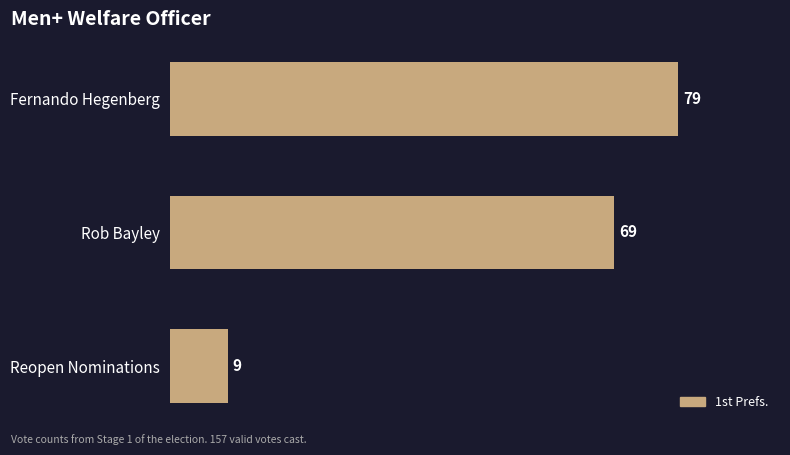

The chart shows a value of 15 at Reopen Nominations. True or false?

False